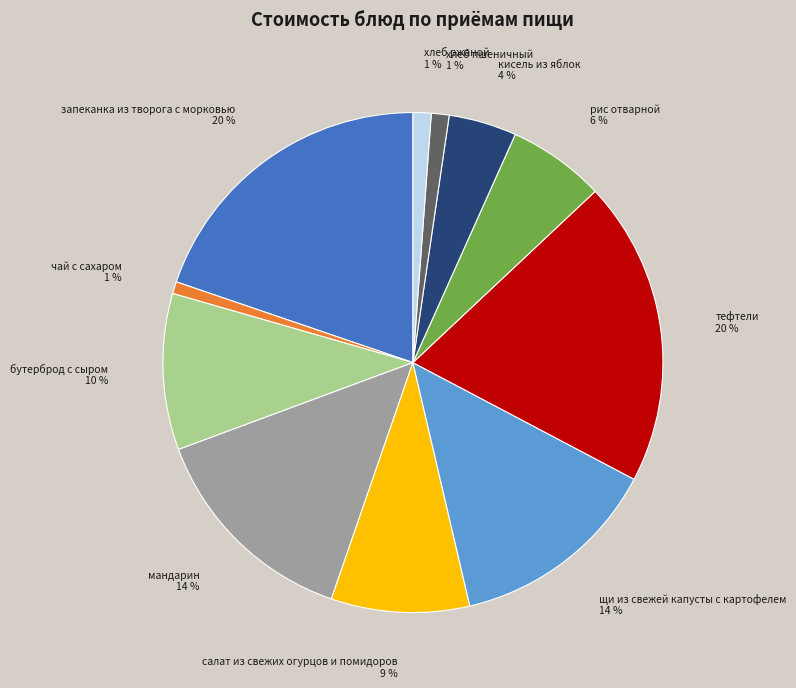

Approximately how many times larger is the value at мандарин compared to запеканка из творога с морковью?

0.7